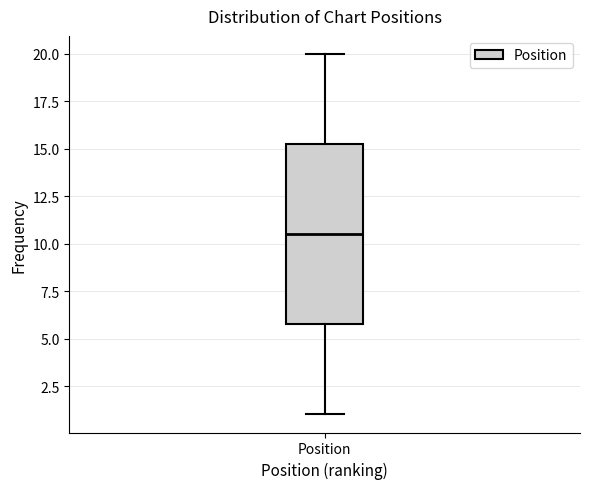

Read this box plot against the y-axis: the position of the median line, the range covered by the box, and the ends of both whiskers. The values are not printed on the chart, so give them approximately, as read against the axis.

median 10.5, box 6.0 to 15.5, whiskers 1.0 to 20.0